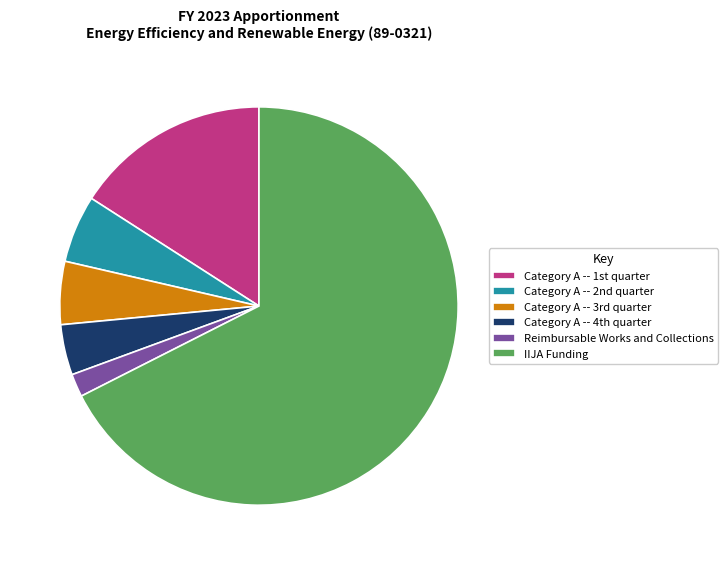

The IIJA Funding slice represents 57% of the pie. True or false?

False